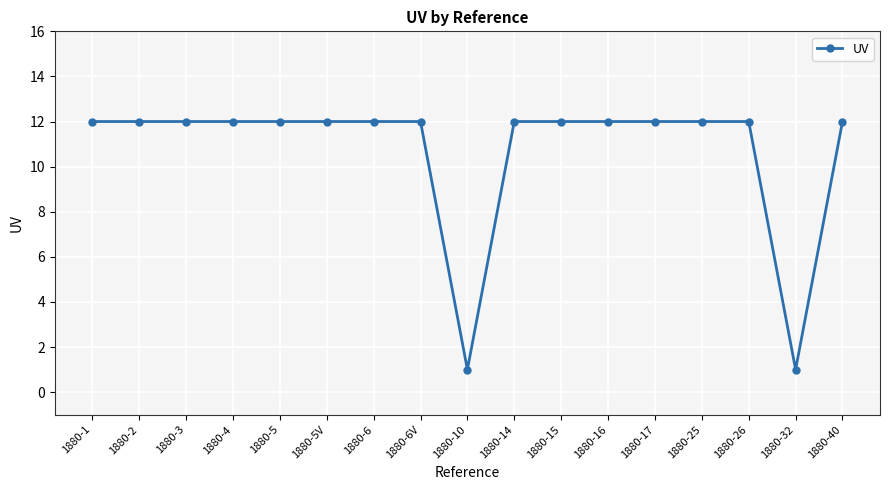

What position from the left is 1880-6V?

8